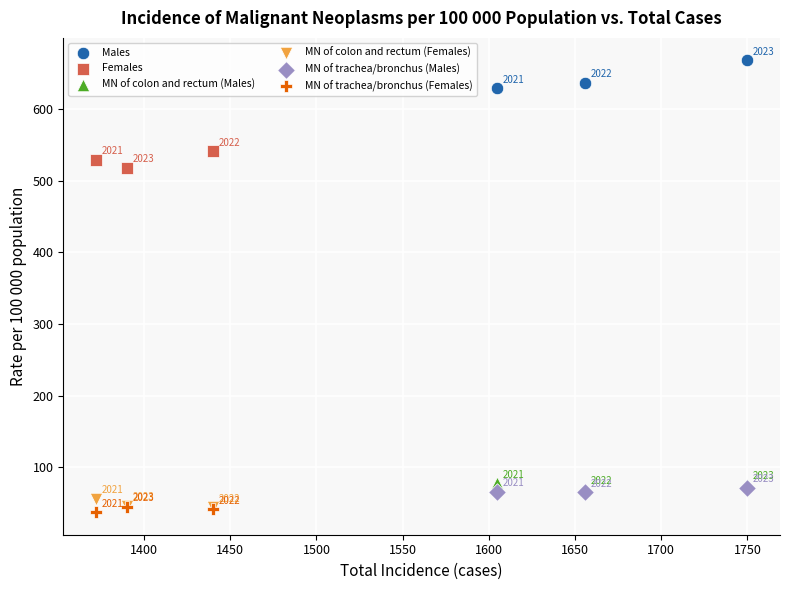

Which series has the largest Y range (max minus min)?

Males